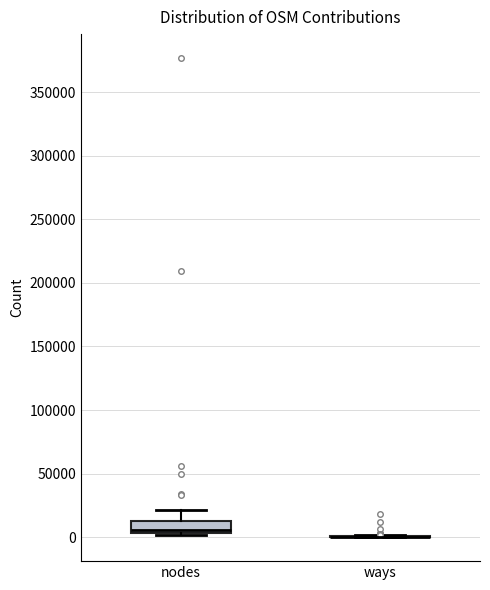

Which box is the tallest, from its lower edge to its upper edge?

nodes